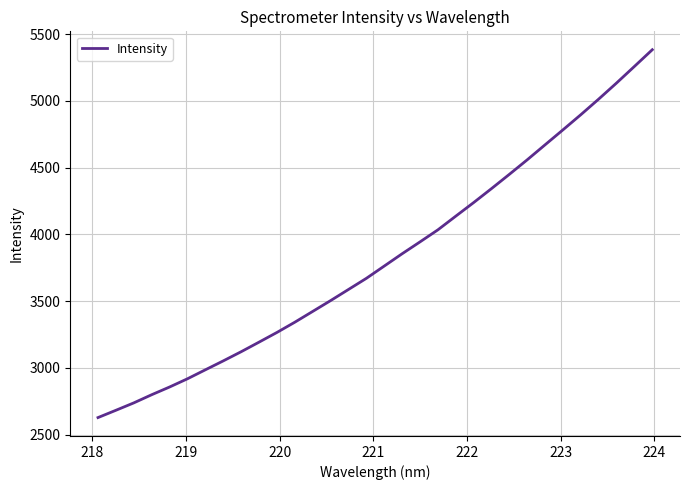

How many categories are shown in the chart?

32